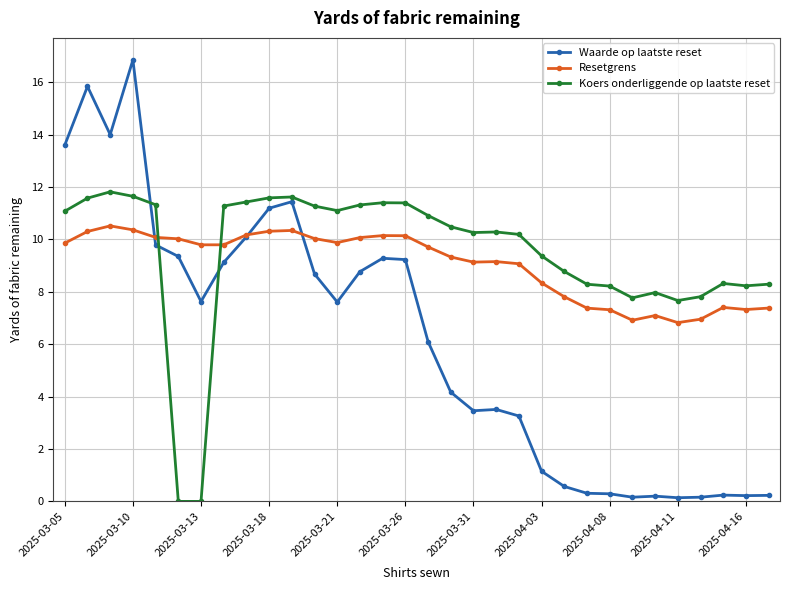

List the series in order of their peak value, highest first.

Waarde op laatste reset, Koers onderliggende op laatste reset, Resetgrens